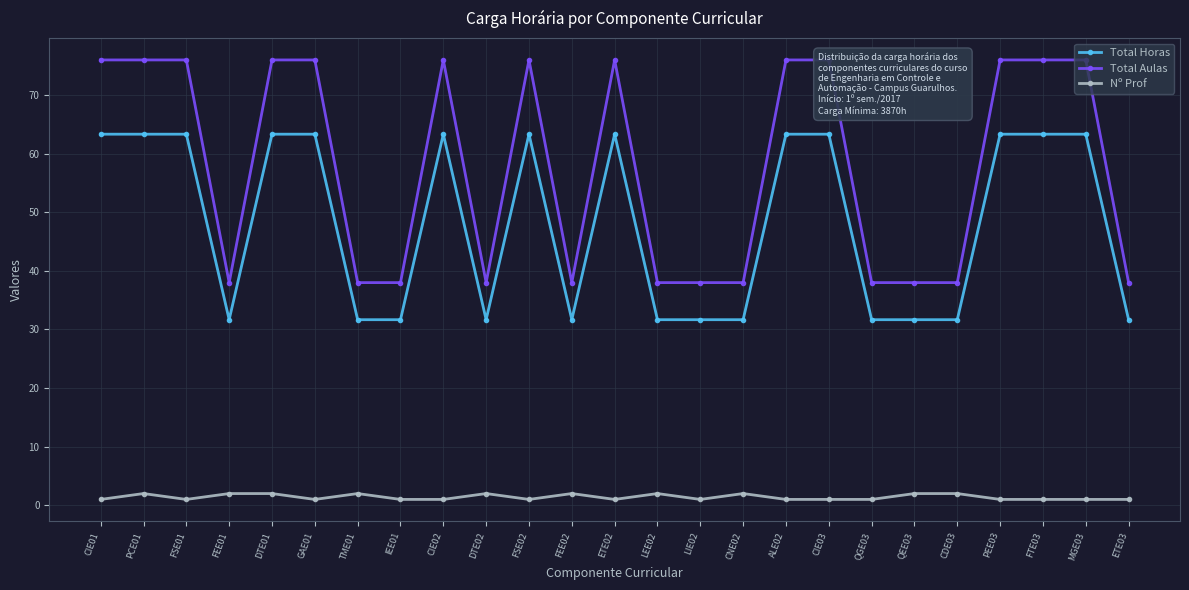

Reading left to right, transcribe all the data shown in this chart.

Total Horas: CIE01=63.3	PCE01=63.3	FSE01=63.3	FEE01=31.7	DTE01=63.3	GAE01=63.3	TME01=31.7	IEE01=31.7	CIE02=63.3	DTE02=31.7	FSE02=63.3	FEE02=31.7	ETE02=63.3	LEE02=31.7	LIE02=31.7	CNE02=31.7	ALE02=63.3	CIE03=63.3	QGE03=31.7	QEE03=31.7	CDE03=31.7	PEE03=63.3	FTE03=63.3	MGE03=63.3	ETE03=31.7
Total Aulas: CIE01=76.0	PCE01=76.0	FSE01=76.0	FEE01=38.0	DTE01=76.0	GAE01=76.0	TME01=38.0	IEE01=38.0	CIE02=76.0	DTE02=38.0	FSE02=76.0	FEE02=38.0	ETE02=76.0	LEE02=38.0	LIE02=38.0	CNE02=38.0	ALE02=76.0	CIE03=76.0	QGE03=38.0	QEE03=38.0	CDE03=38.0	PEE03=76.0	FTE03=76.0	MGE03=76.0	ETE03=38.0
Nº Prof: CIE01=1.0	PCE01=2.0	FSE01=1.0	FEE01=2.0	DTE01=2.0	GAE01=1.0	TME01=2.0	IEE01=1.0	CIE02=1.0	DTE02=2.0	FSE02=1.0	FEE02=2.0	ETE02=1.0	LEE02=2.0	LIE02=1.0	CNE02=2.0	ALE02=1.0	CIE03=1.0	QGE03=1.0	QEE03=2.0	CDE03=2.0	PEE03=1.0	FTE03=1.0	MGE03=1.0	ETE03=1.0